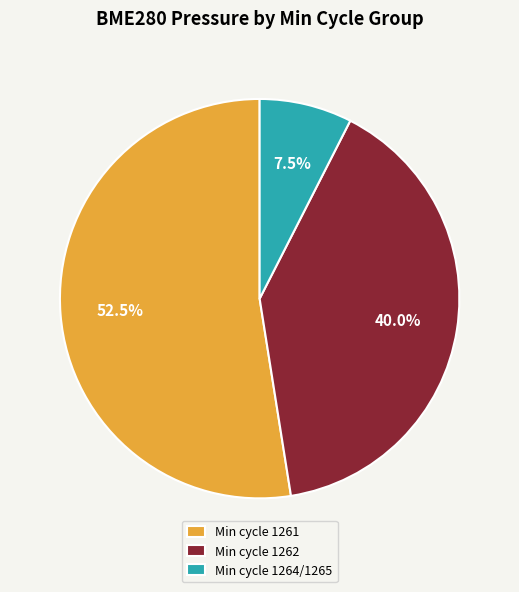

What is the smallest slice in the pie chart?

Min cycle 1264/1265